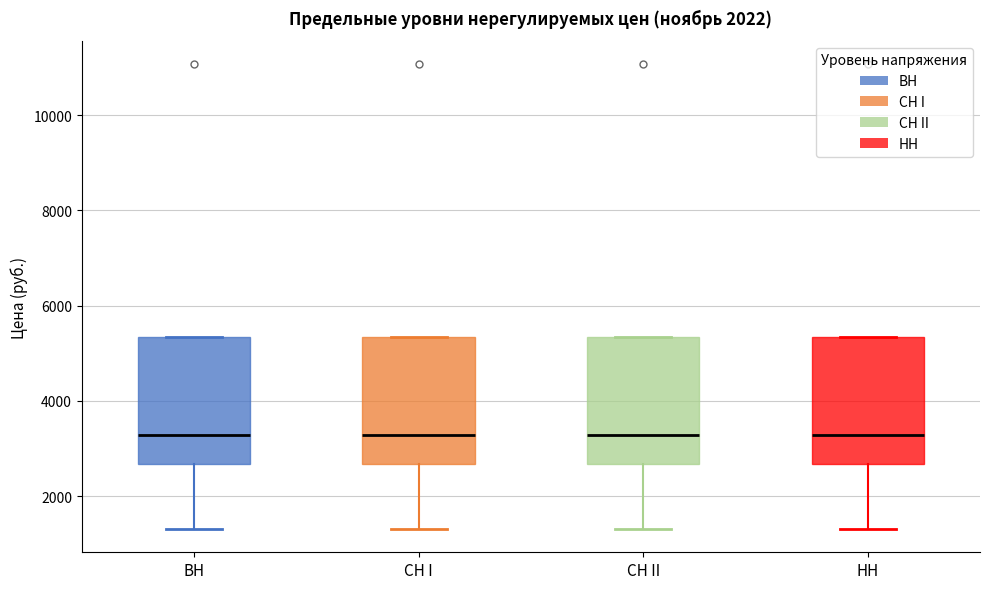

Reading left to right, transcribe this box plot: for each box, give where its median line is, the range the box spans, and where its two whiskers end, as read against the y-axis. The values are not printed on the chart, so give them approximately, as read against the axis.

BH: median 3200, box 2600 to 5400, whiskers 1400 to 5400
CH I: median 3200, box 2600 to 5400, whiskers 1400 to 5400
CH II: median 3200, box 2600 to 5400, whiskers 1400 to 5400
HH: median 3200, box 2600 to 5400, whiskers 1400 to 5400